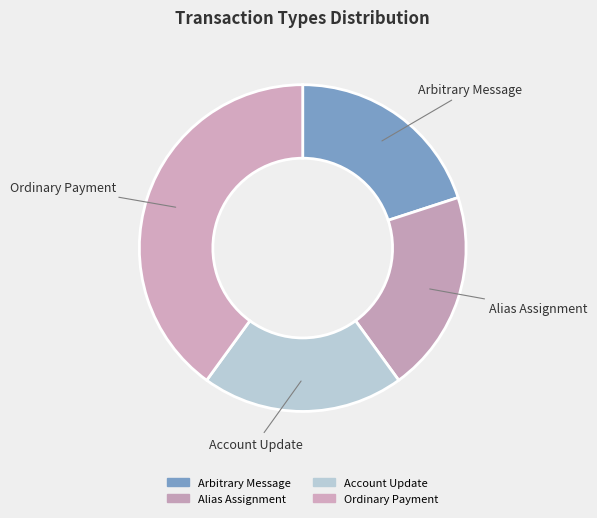

The Alias Assignment slice represents 20% of the pie. True or false?

True